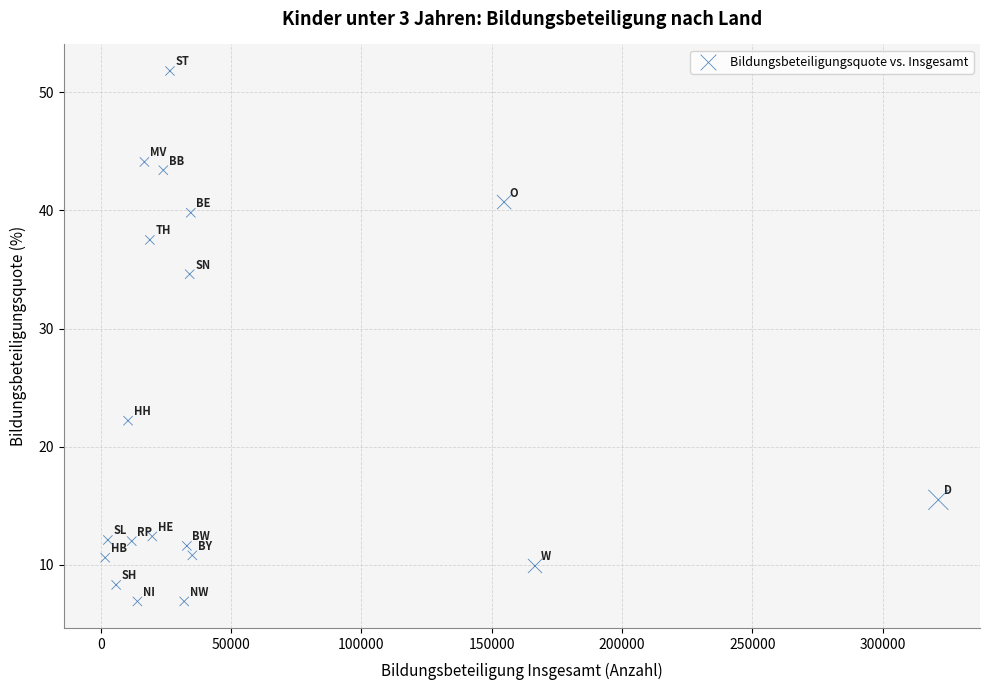

What Y value in the scatter plot is closest to 29?

34.6